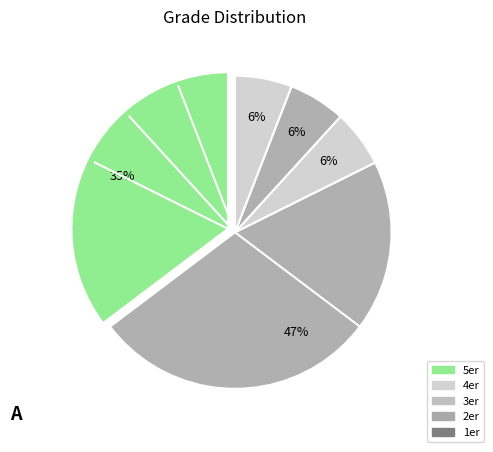

True or false: 5er accounts for 24% of the total.

False